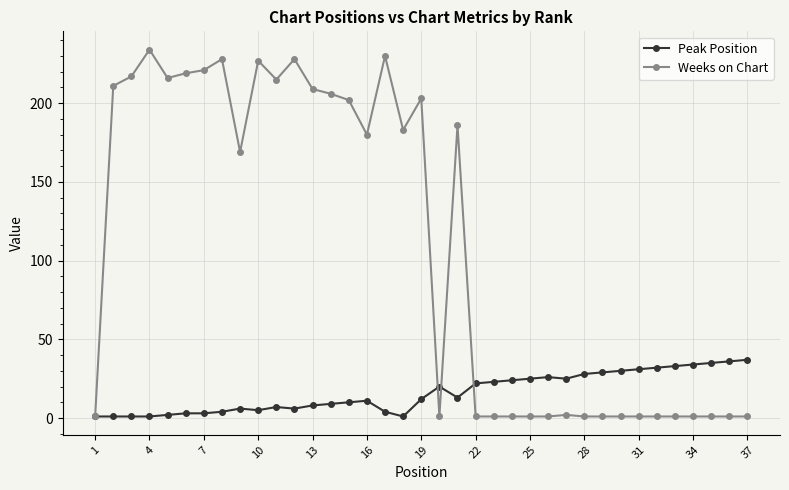

List the series in order of their overall mean, highest first.

Weeks on Chart, Peak Position